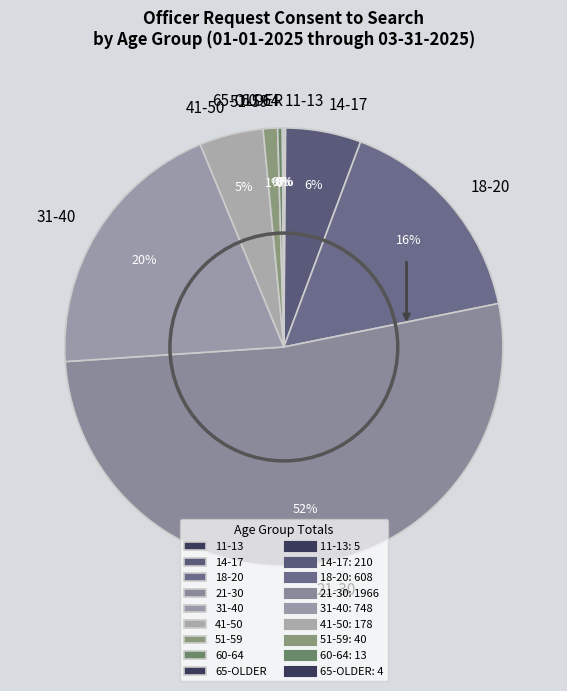

Between 41-50 and 31-40, which is larger?

31-40